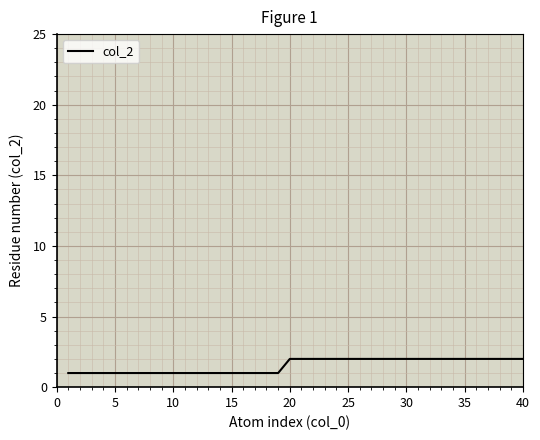

Does the chart display data point markers on the line(s)?

No